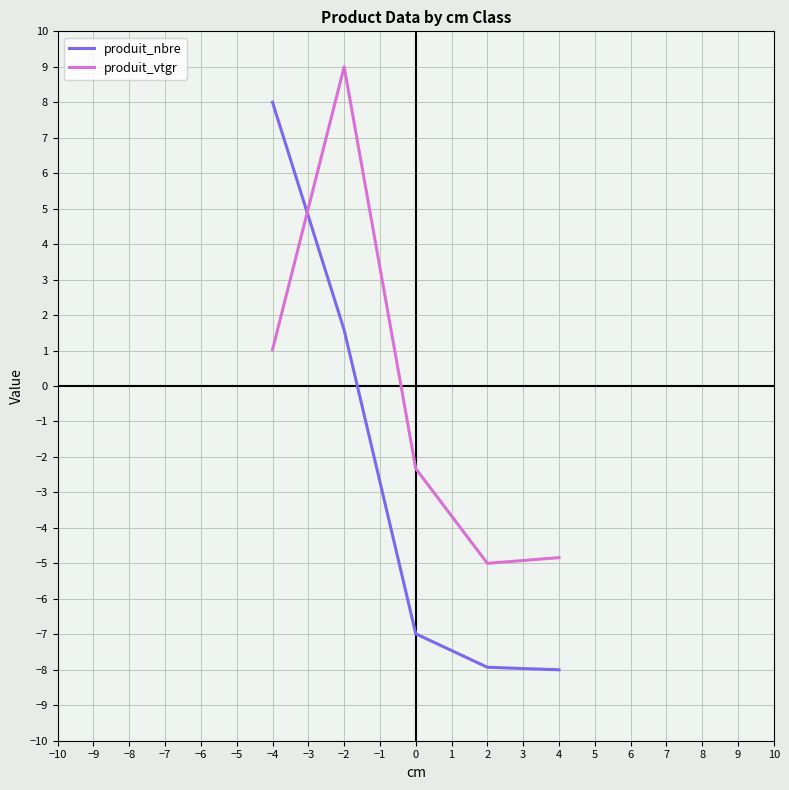

Rank the series by their average value, from highest to lowest.

produit_vtgr, produit_nbre